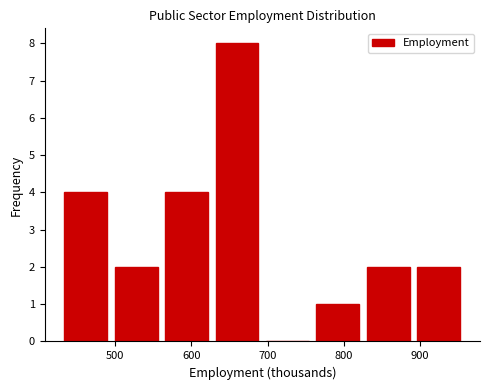

Reading left to right, transcribe this chart: for each bar, give the range it covers on the x-axis and its height. Neither the bar edges nor the heights are printed on the chart, so give them approximately, as read against the axes.

430 to 490: 4
490 to 560: 2
560 to 630: 4
630 to 690: 8
690 to 760: 0
760 to 830: 1
830 to 890: 2
890 to 960: 2